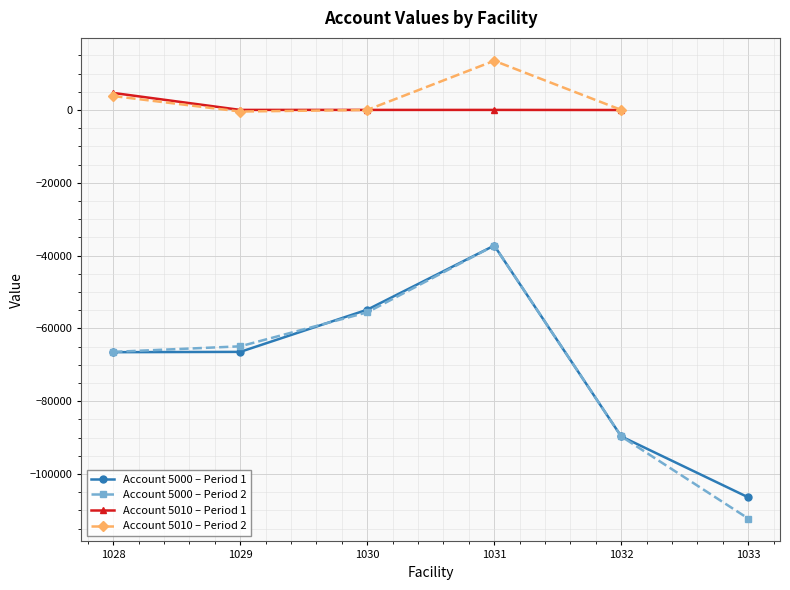

What is the maximum value shown in the chart?

-37254.2